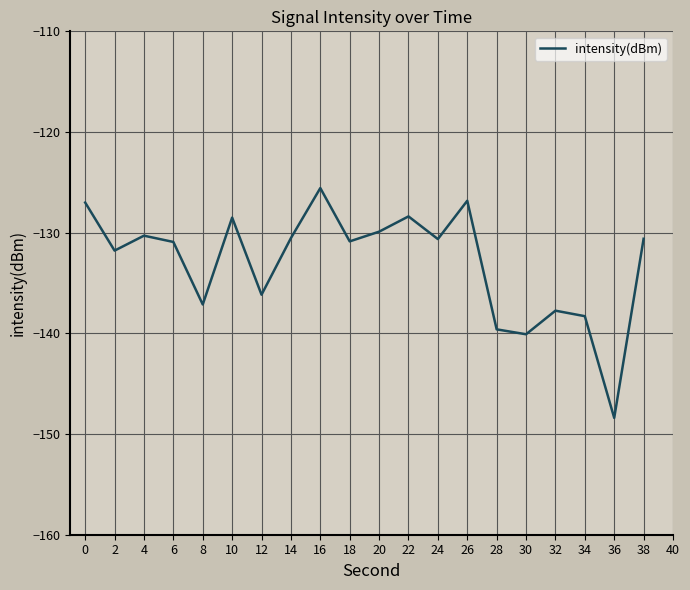

Where is the first local minimum?

2